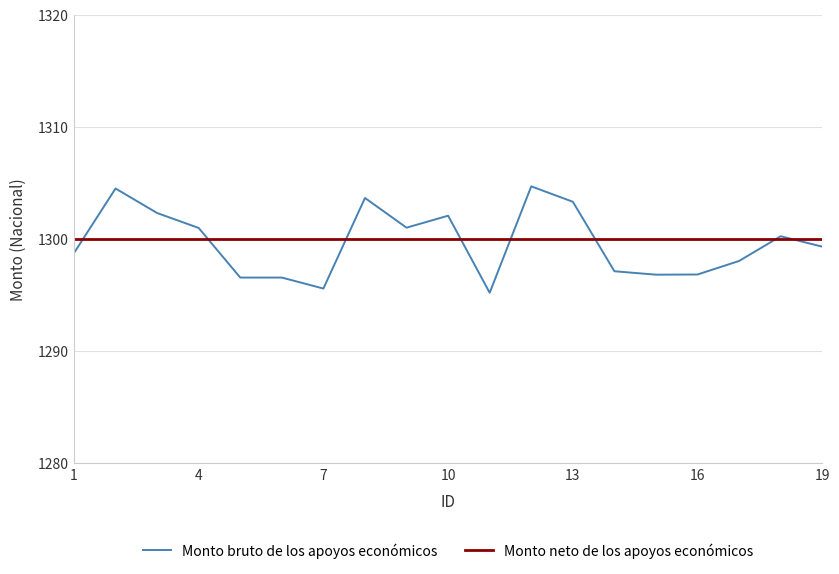

List the series in order of their overall mean, lowest first.

Monto bruto de los apoyos económicos, Monto neto de los apoyos económicos